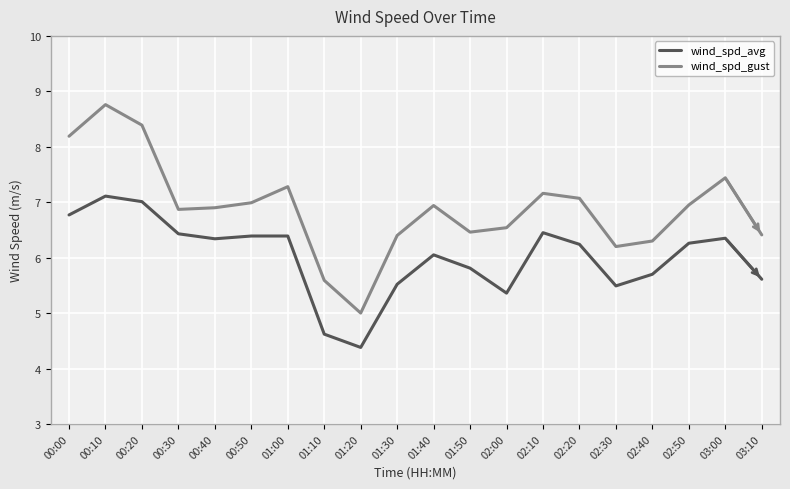

At which label does wind_spd_avg reach its minimum?

01:20